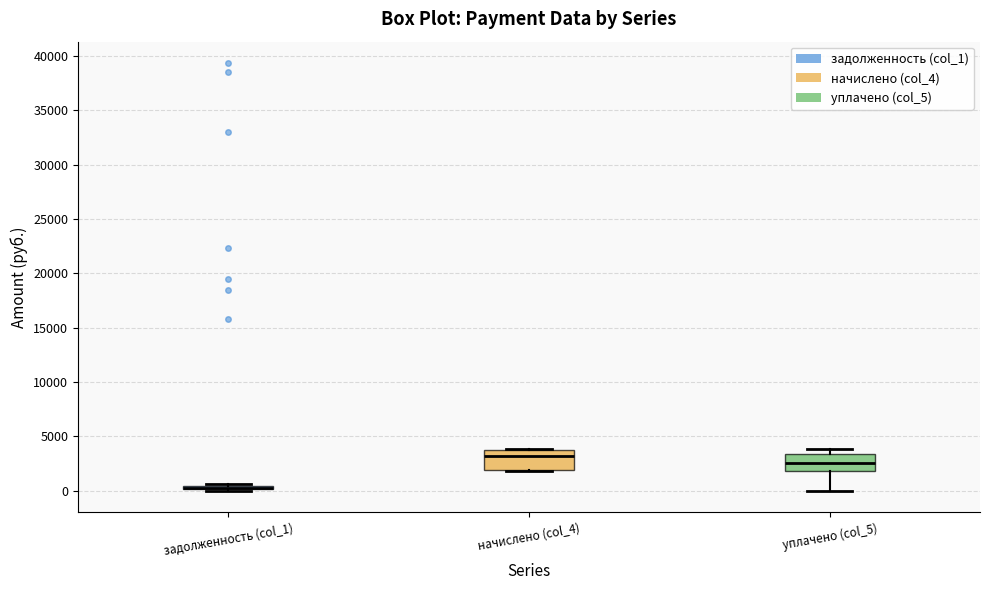

Where does the median line of the box for начислено (col_4) sit on the y-axis? The values are not printed on the chart, so give them approximately, as read against the axis.

3000